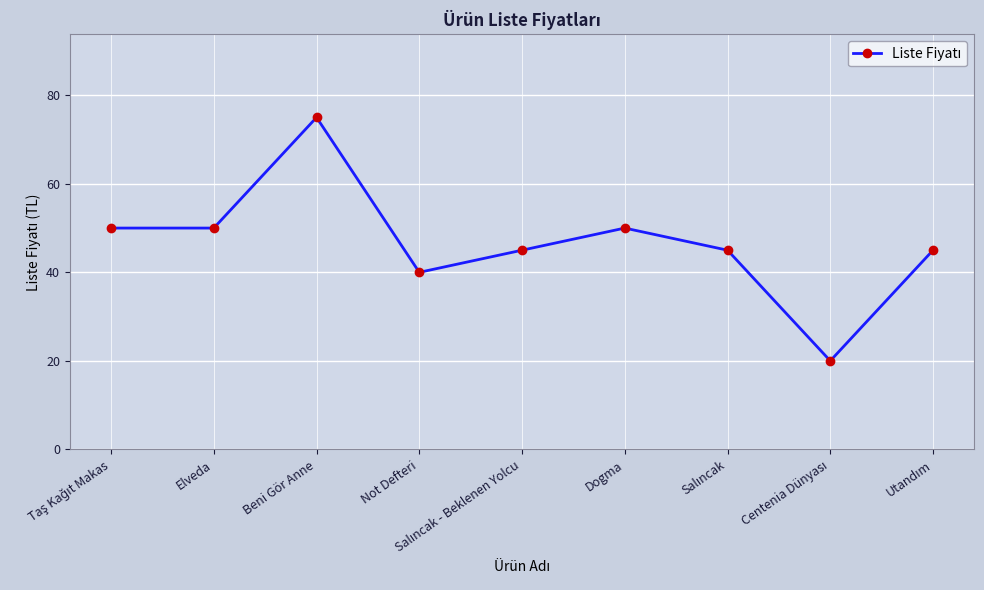

Where is the first local maximum?

Beni Gör Anne